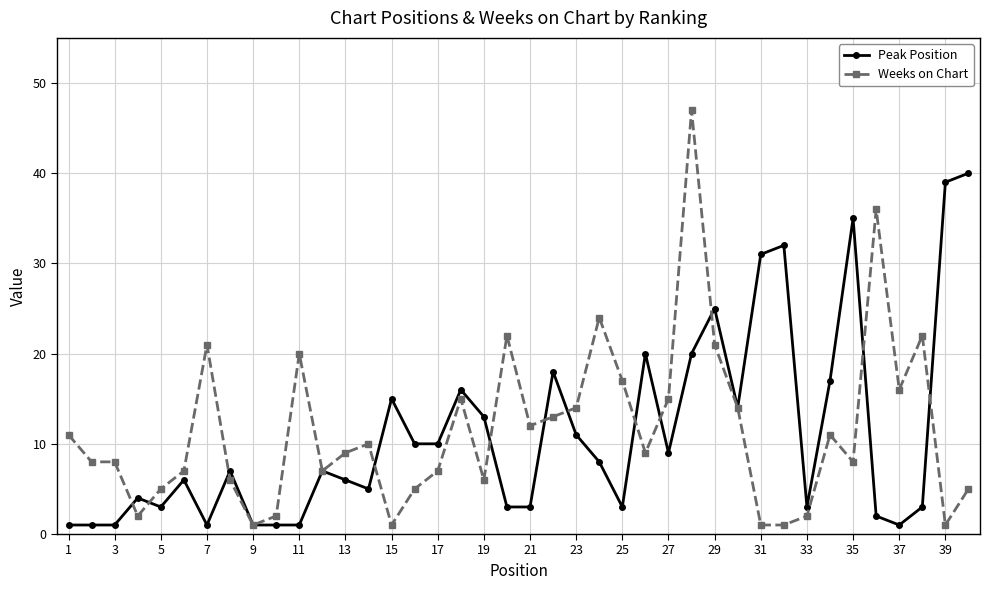

What is the value of the Peak Position point at the 28th from the left?

20